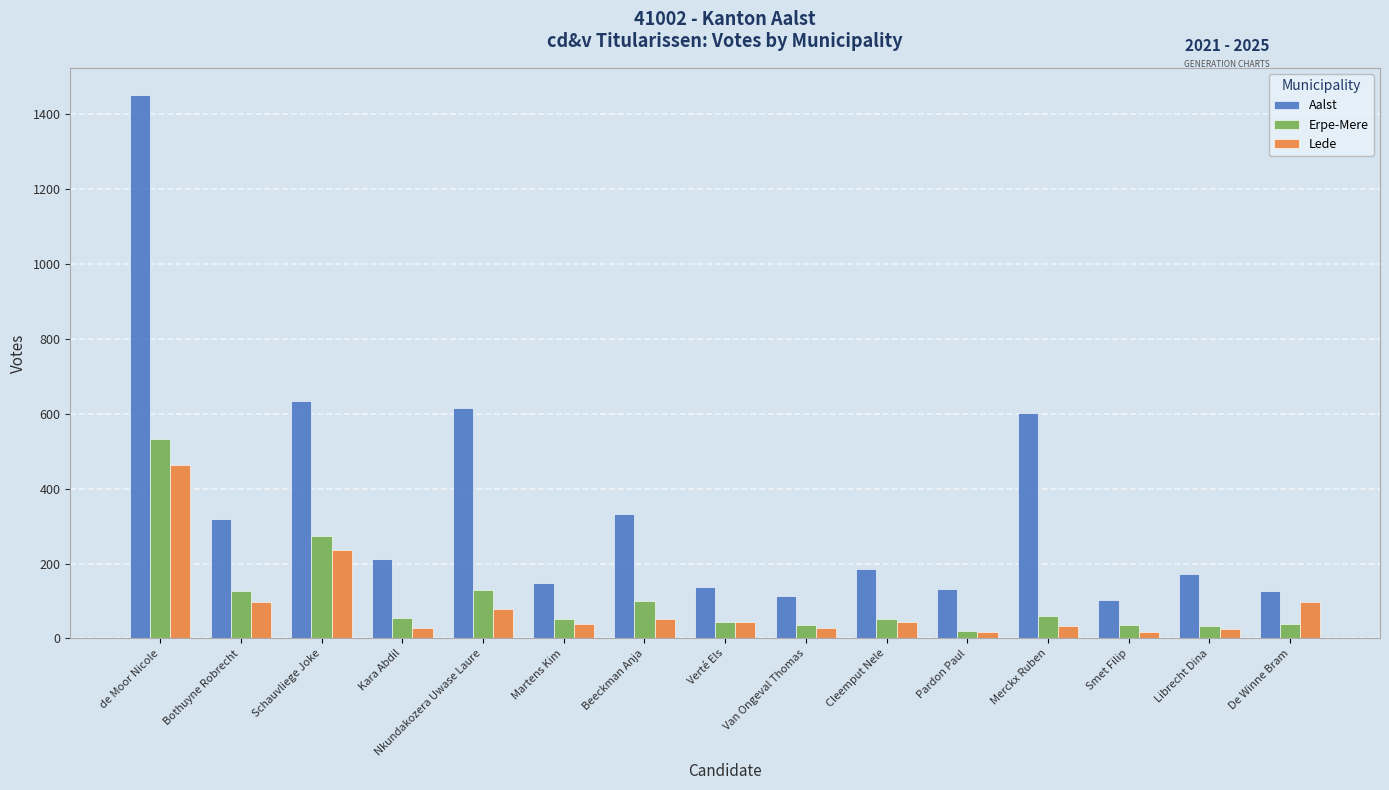

Which series changed the most between Kara Abdil and Merckx Ruben?

Aalst